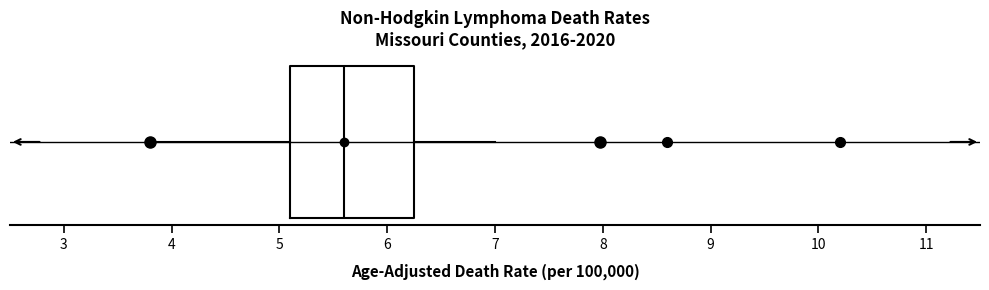

Read this box plot against the x-axis: the position of the median line, the range covered by the box, and the ends of both whiskers. The values are not printed on the chart, so give them approximately, as read against the axis.

median 5.6, box 5.1 to 6.3, whiskers 3.8 to 7.0